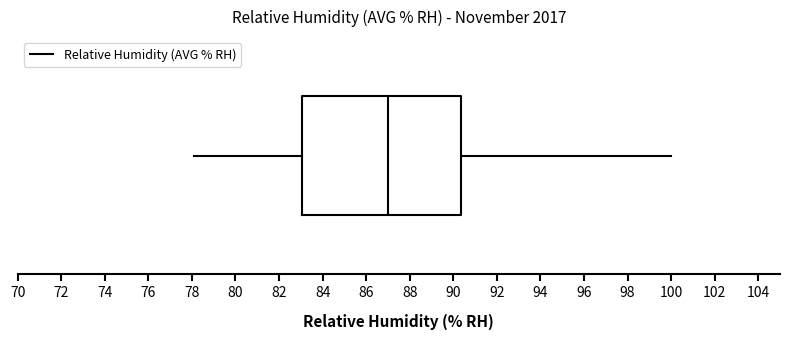

Transcribe this box plot: give where the median line is, the range the box spans, and where the two whiskers end, as read against the x-axis. The values are not printed on the chart, so give them approximately, as read against the axis.

median 87.0, box 83.0 to 90.4, whiskers 78.2 to 100.0